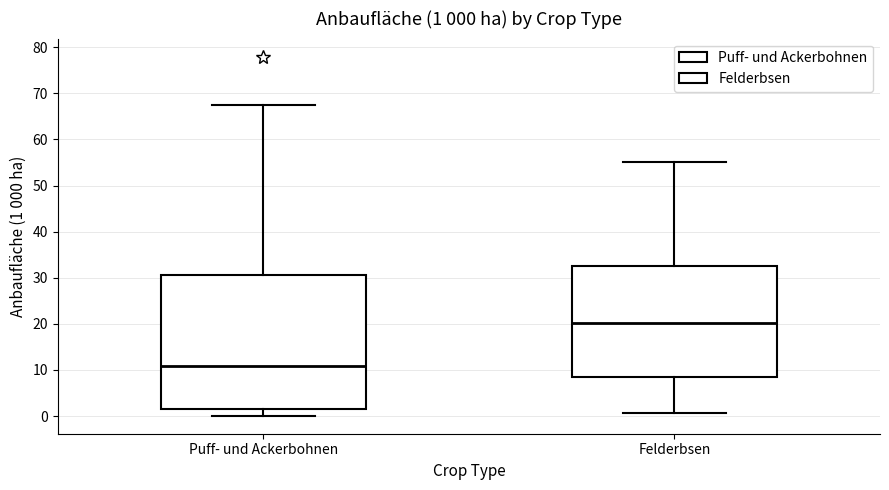

Which box has the lowest median line?

Puff- und Ackerbohnen